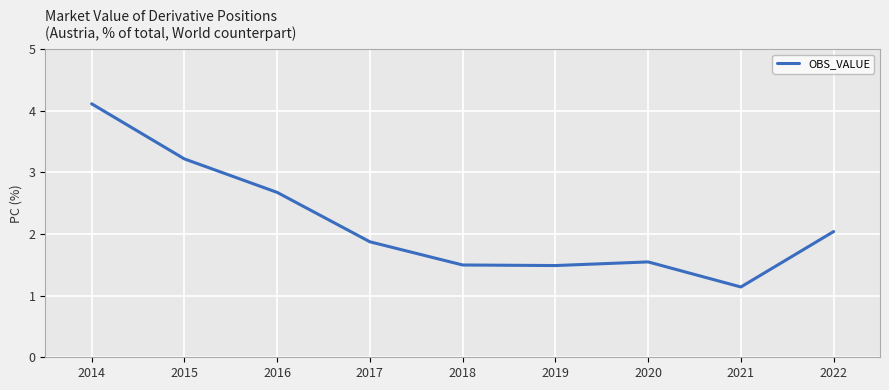

What is the minimum value shown in the chart?

1.1